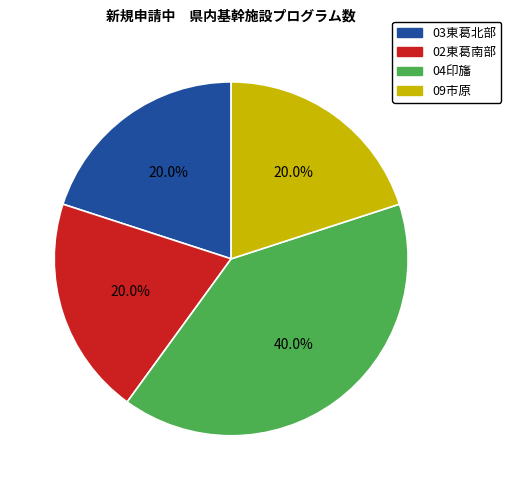

To the nearest percent, what portion does 04印旛 represent?

40%